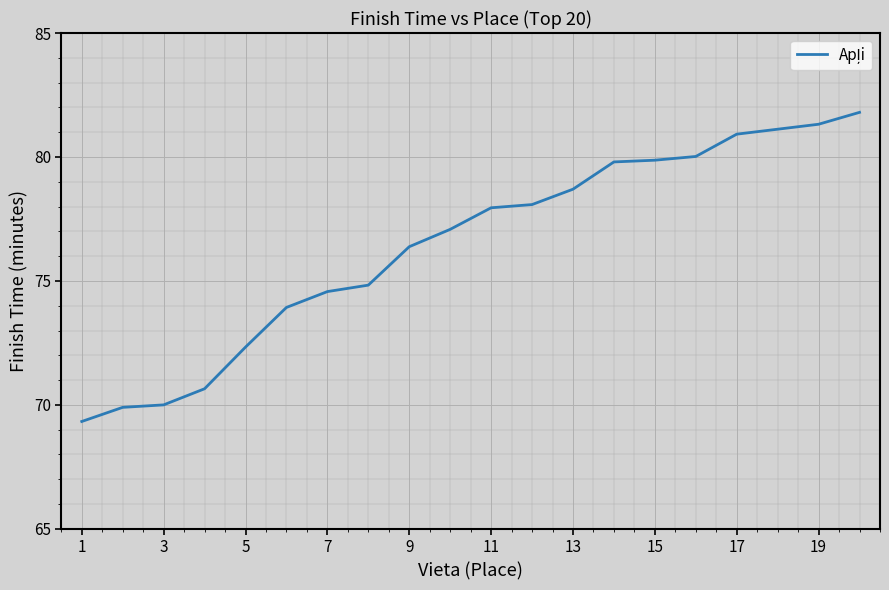

What is the sum of all values?

1528.6